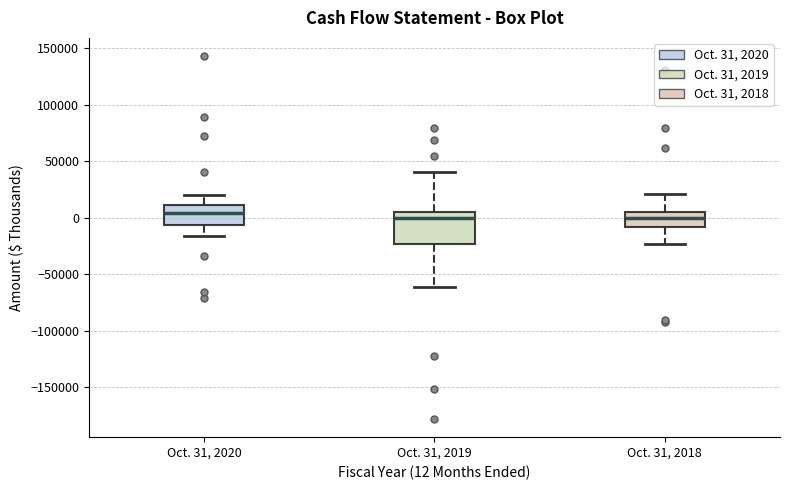

Where does the median line of the box for Oct. 31, 2020 sit on the y-axis? The values are not printed on the chart, so give them approximately, as read against the axis.

5000